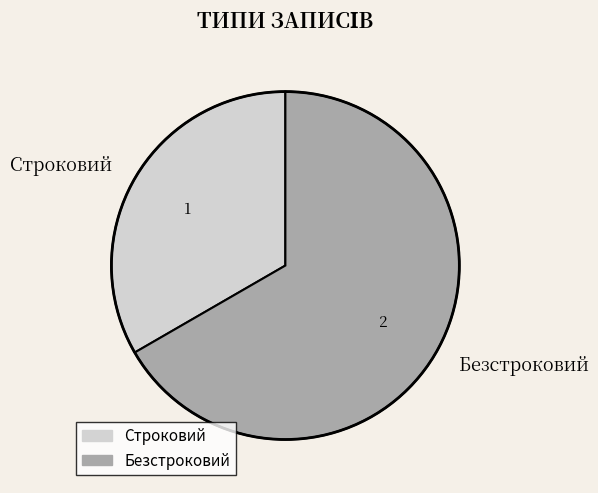

Is it true that Безстроковий is 56% of the pie?

False